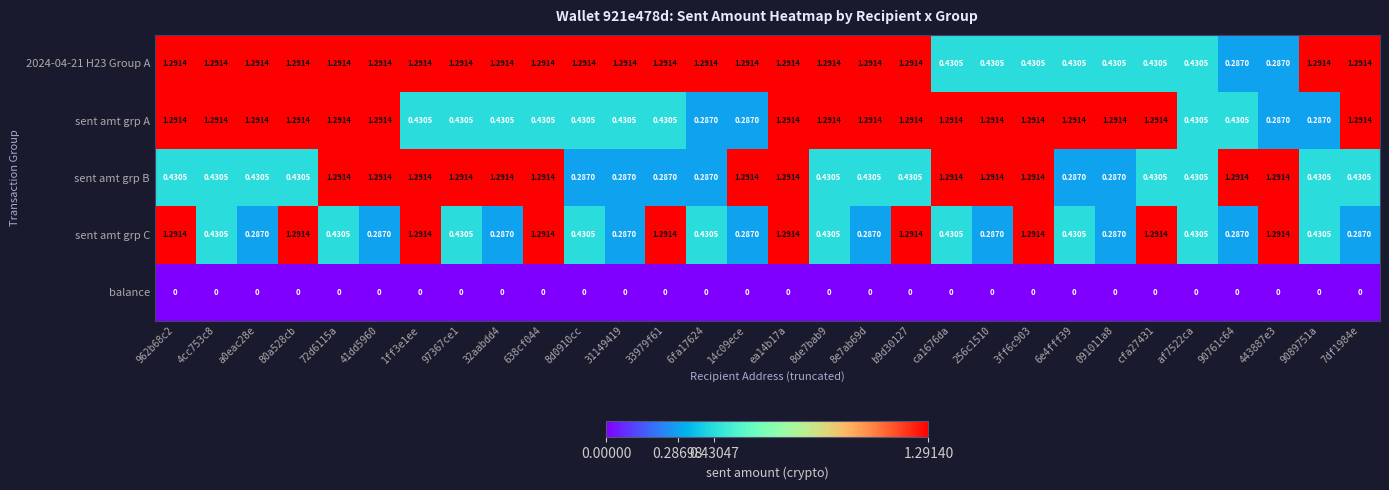

Which series has the largest total across all categories?

2024-04-21 H23 Group A